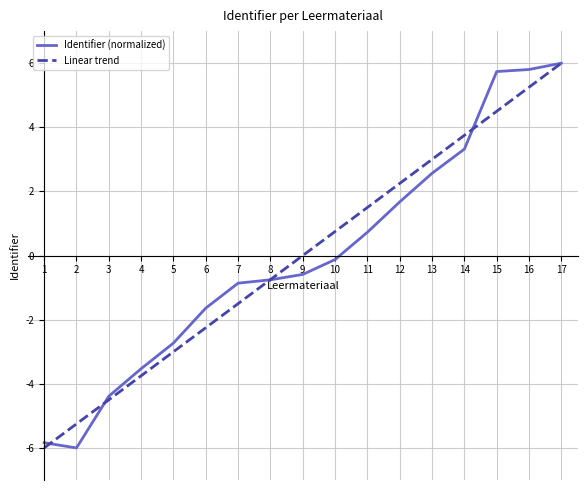

Which series changed the most between 6 and 17?

Linear trend